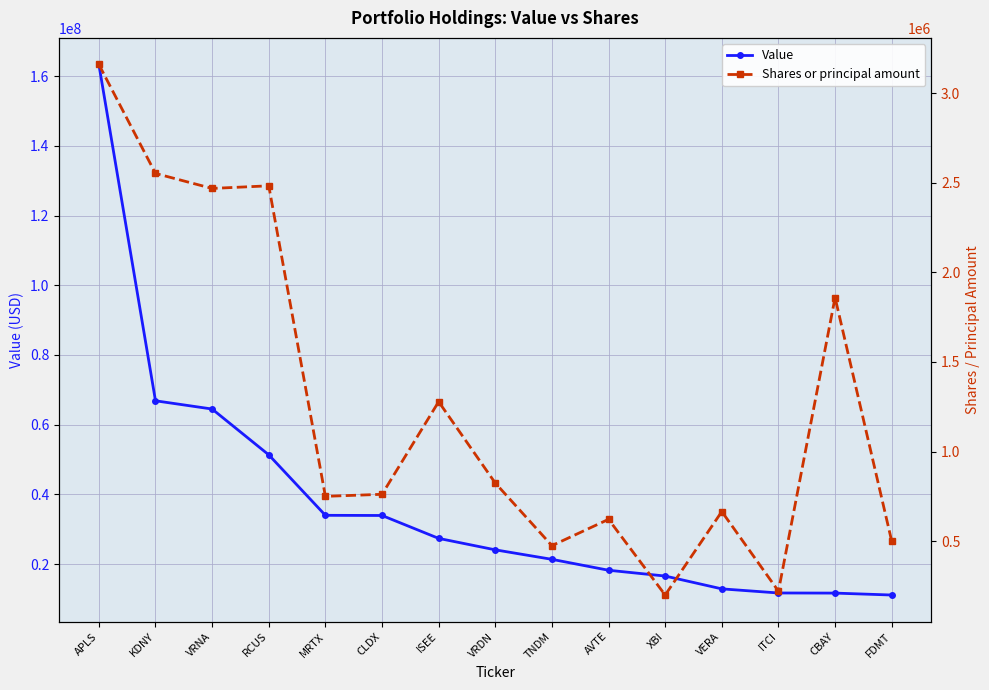

What is the difference between the maximum and minimum values in the Shares or principal amount series?

2960583